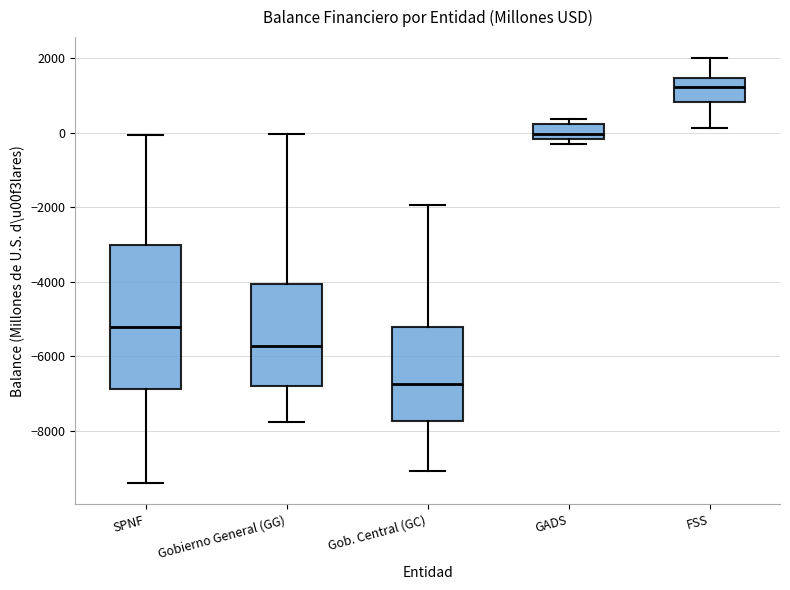

Reading left to right, read every box against the y-axis: the position of its median line, the range the box covers, and the ends of its whiskers. The values are not printed on the chart, so give them approximately, as read against the axis.

SPNF: median -5200, box -6800 to -3000, whiskers -9400 to 0
Gobierno General (GG): median -5800, box -6800 to -4000, whiskers -7800 to 0
Gob. Central (GC): median -6800, box -7800 to -5200, whiskers -9000 to -2000
GADS: median 0, box -200 to 200, whiskers -200 (just below the box's lower edge) to 400
FSS: median 1200, box 800 to 1400, whiskers 200 to 2000